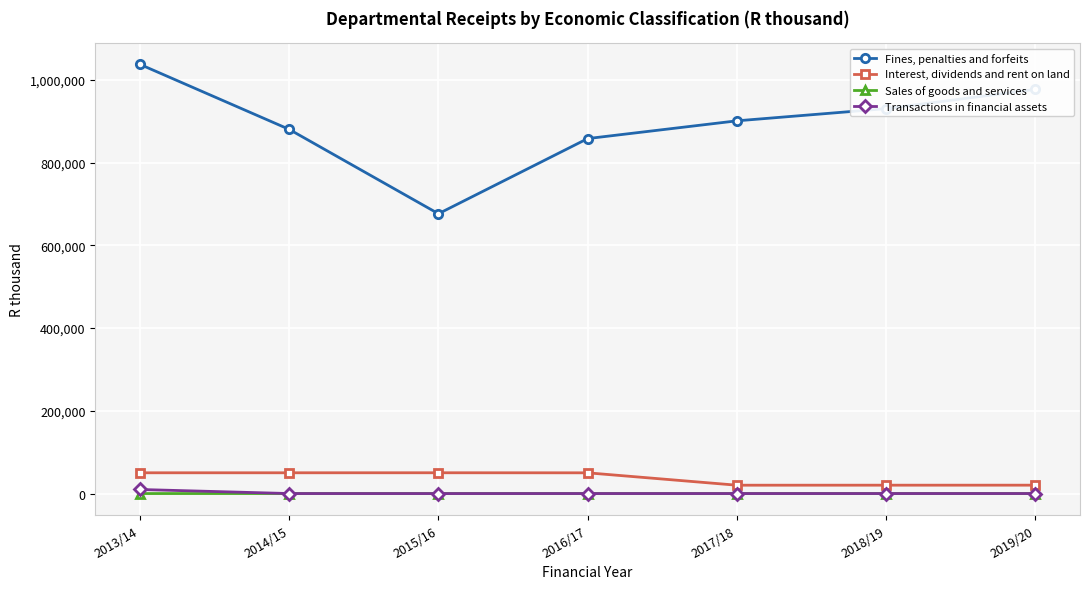

True or false: Fines, penalties and forfeits has more than 1 interior local peaks.

False